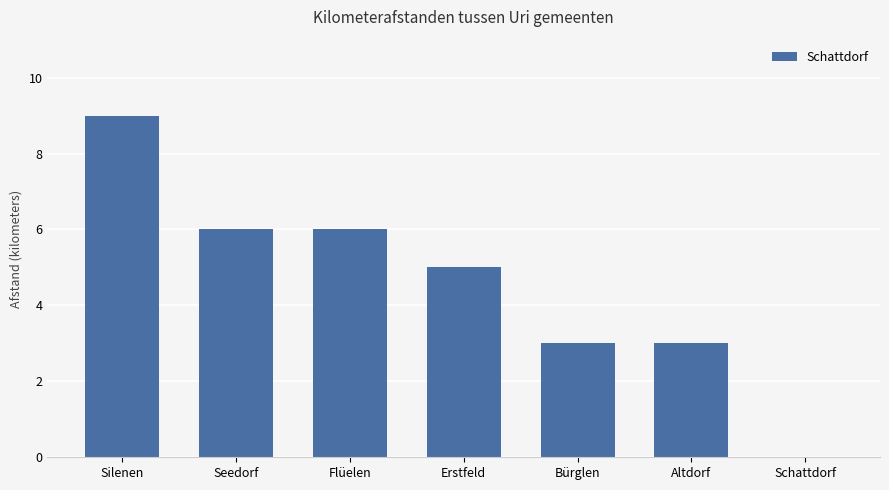

What is the sum of all values?

32